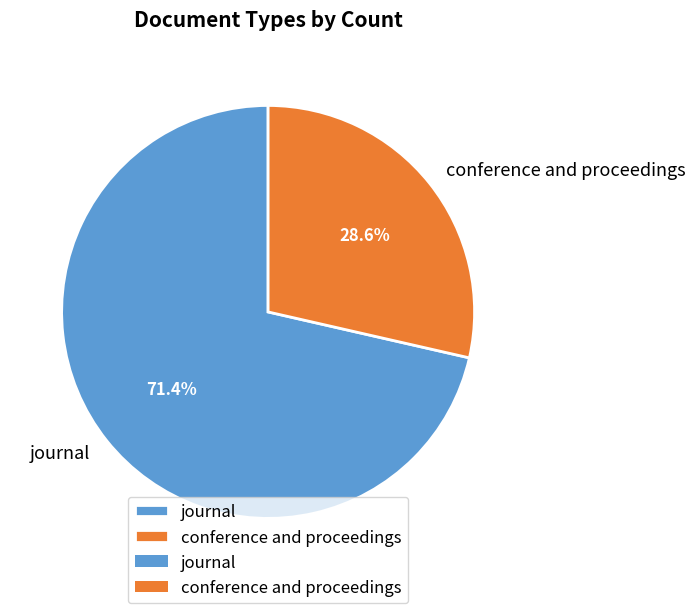

What percentage do conference and proceedings and journal together represent?

100.0%